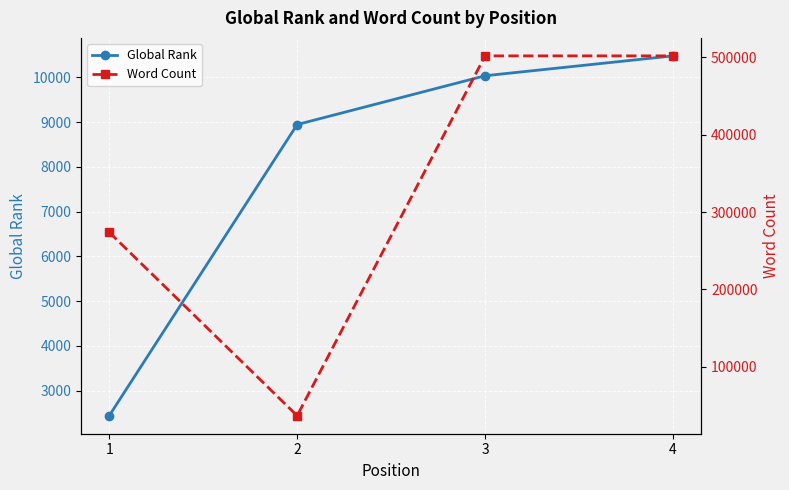

What are all the series names shown in the legend?

Global Rank, Word Count